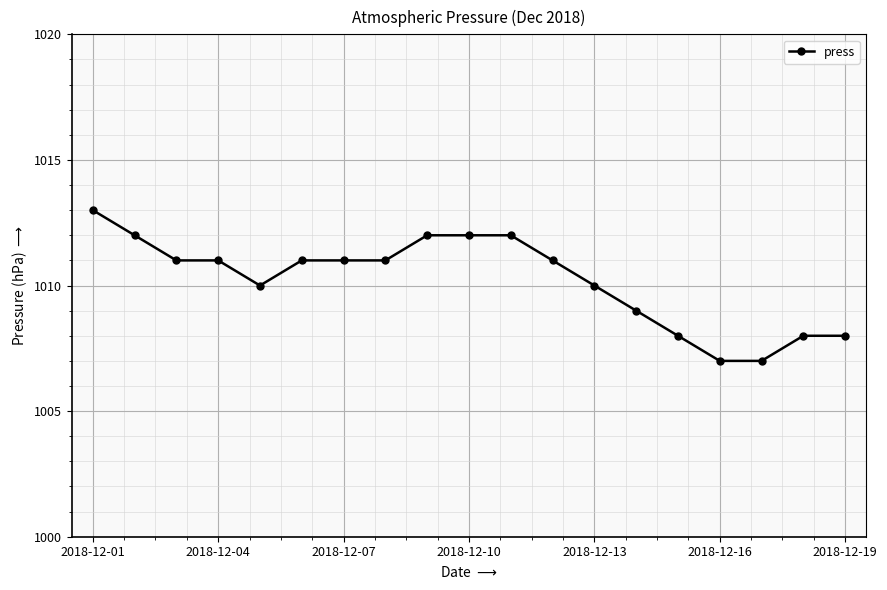

What is the value of the 11th point from the left?

1012